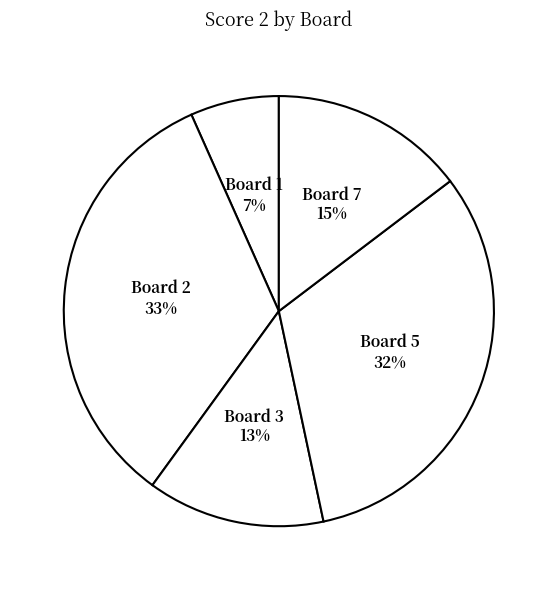

True or false: Board 2 accounts for 33% of the total.

True